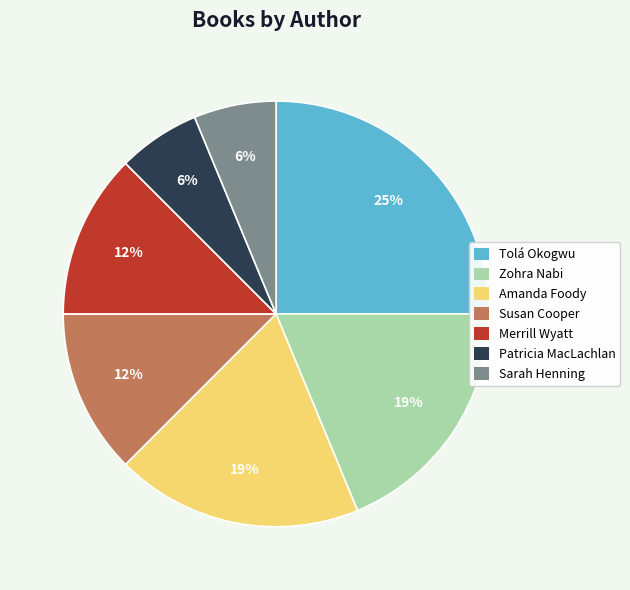

Is the sum of Amanda Foody and Susan Cooper greater than half?

No